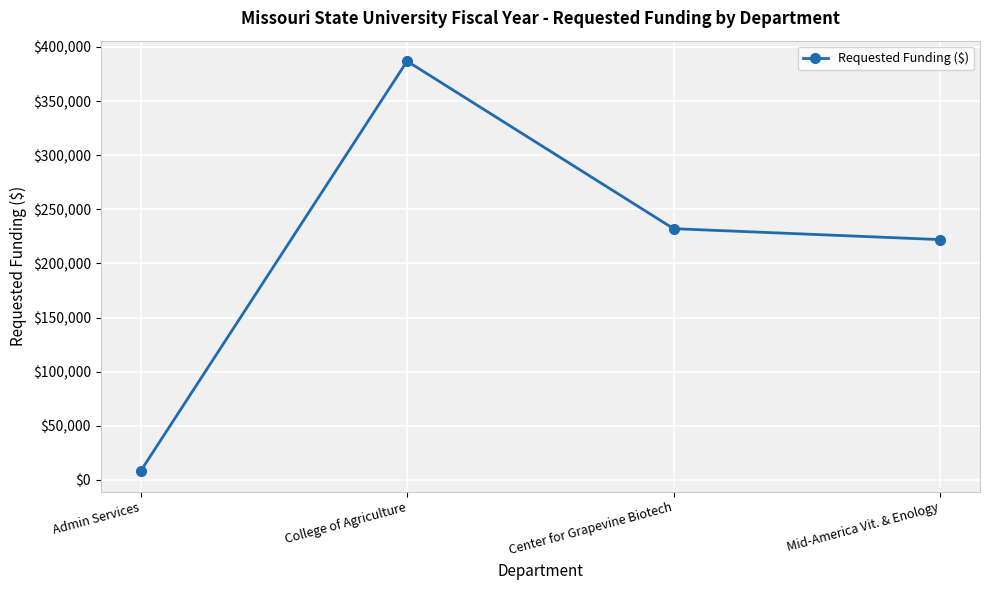

The value at Mid-America Vit. & Enology is 222010.6. True or false?

True